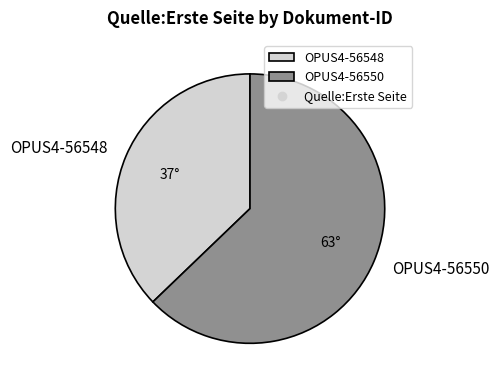

Which category has the biggest portion of the pie?

OPUS4-56550